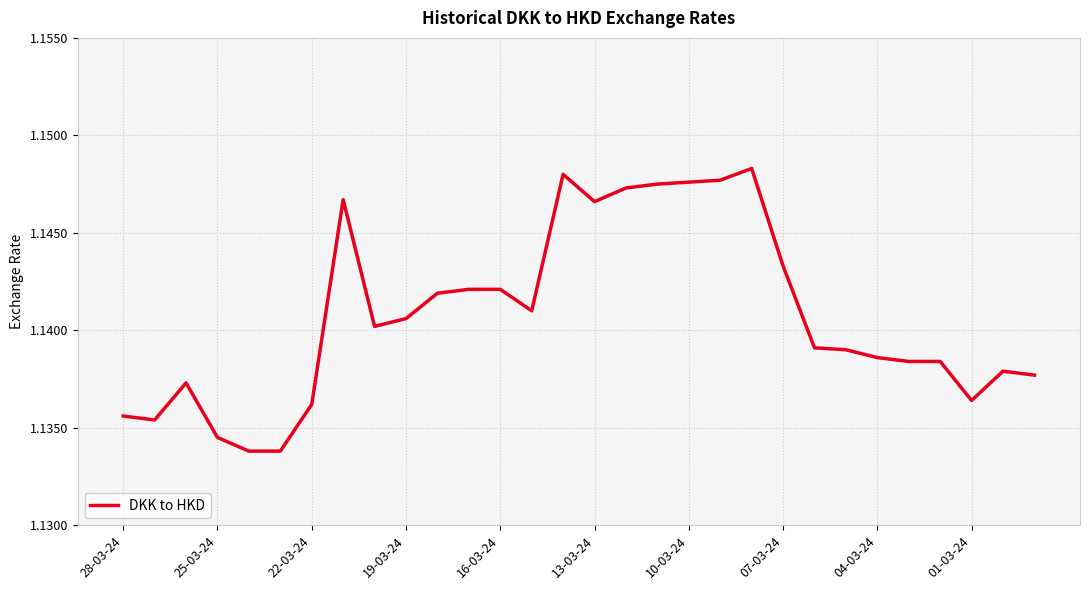

What is the sum of all values?

34.2